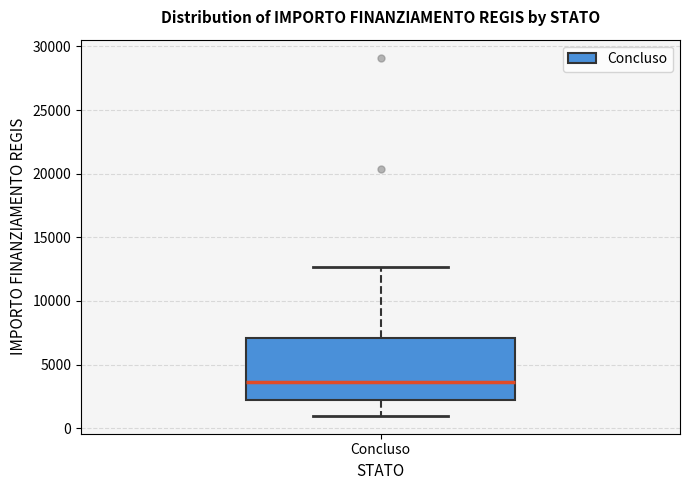

Where does the upper whisker of the box for Concluso end on the y-axis? The values are not printed on the chart, so give them approximately, as read against the axis.

12500